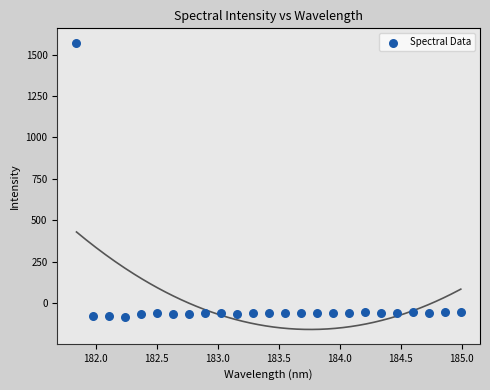

What is the range of Y values (max minus min)?

1654.0